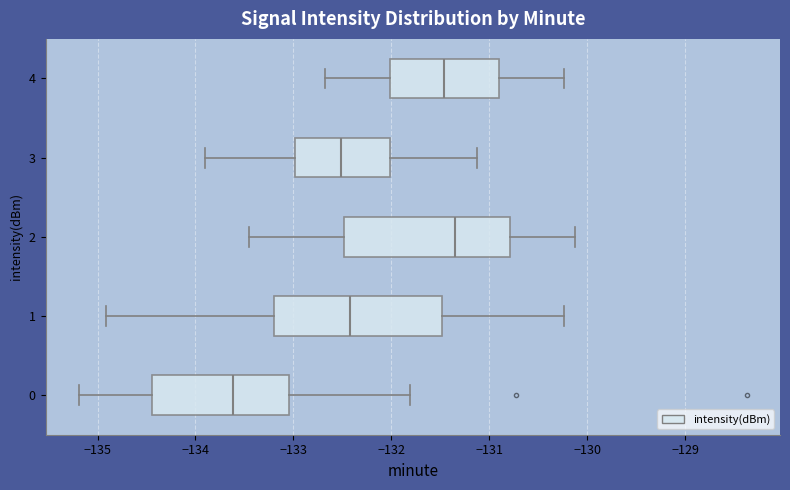

Reading bottom to top, read every box against the x-axis: the position of its median line, the range the box covers, and the ends of its whiskers. The values are not printed on the chart, so give them approximately, as read against the axis.

0: median -133.6, box -134.4 to -133.0, whiskers -135.2 to -131.8
1: median -132.4, box -133.2 to -131.5, whiskers -134.9 to -130.2
2: median -131.3, box -132.5 to -130.8, whiskers -133.5 to -130.1
3: median -132.5, box -133.0 to -132.0, whiskers -133.9 to -131.1
4: median -131.5, box -132.0 to -130.9, whiskers -132.7 to -130.2